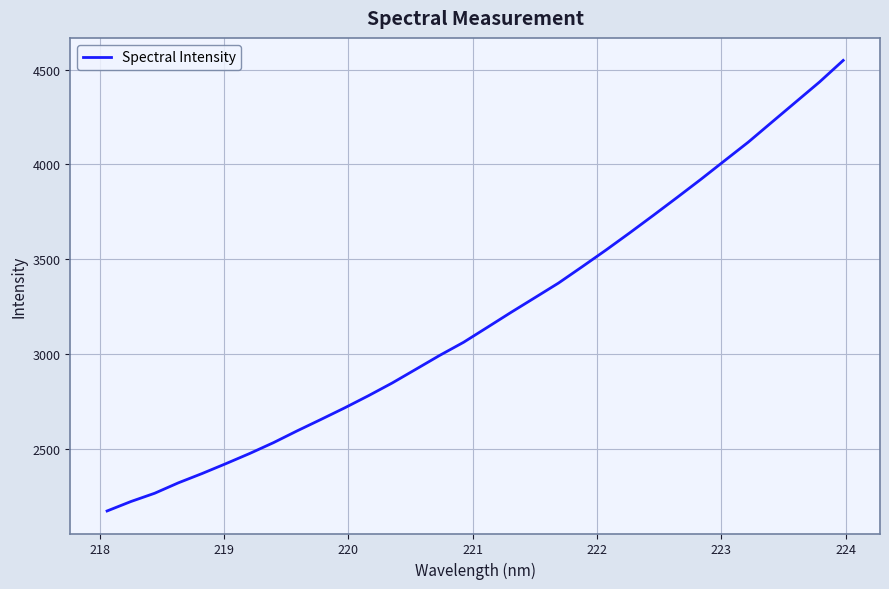

What is the difference between the maximum and minimum values?

2375.0